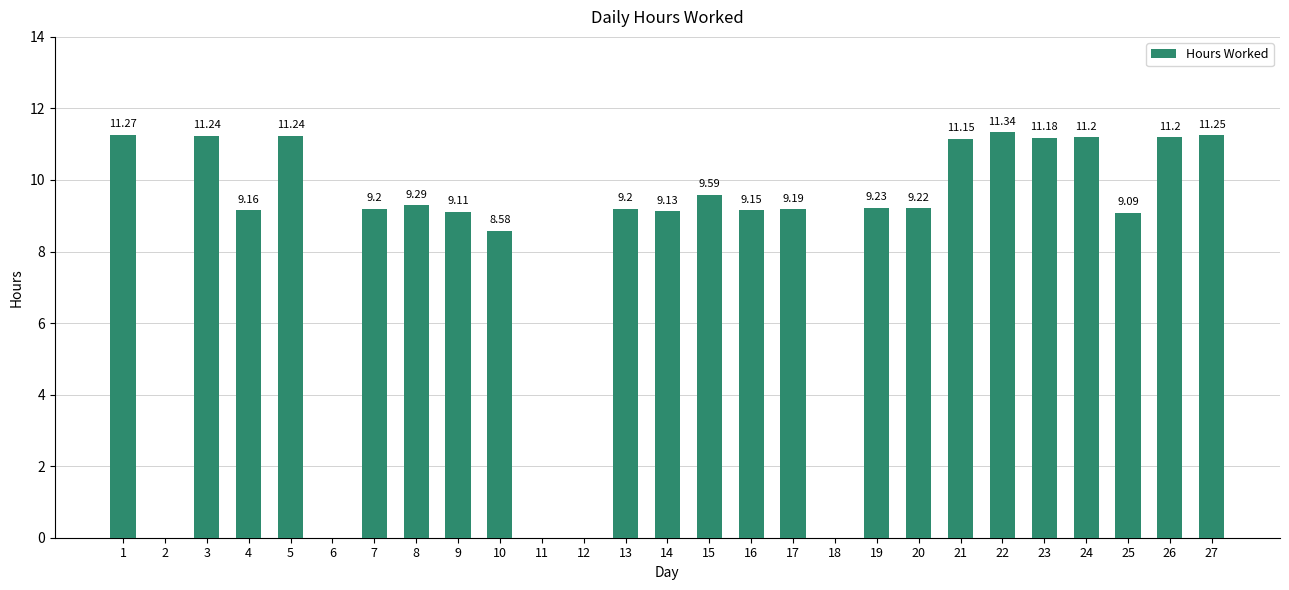

What is the sum of the values at 16 and 10?

17.7